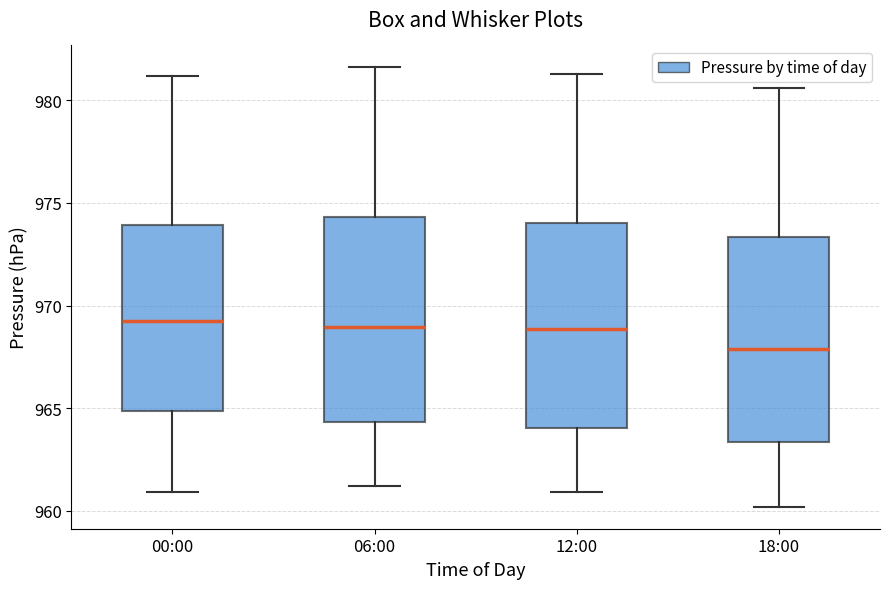

Reading left to right, transcribe this box plot: for each box, give where its median line is, the range the box spans, and where its two whiskers end, as read against the y-axis. The values are not printed on the chart, so give them approximately, as read against the axis.

00:00: median 969.5, box 965.0 to 974.0, whiskers 961.0 to 981.0
06:00: median 969.0, box 964.5 to 974.5, whiskers 961.0 to 981.5
12:00: median 969.0, box 964.0 to 974.0, whiskers 961.0 to 981.5
18:00: median 968.0, box 963.5 to 973.5, whiskers 960.0 to 980.5